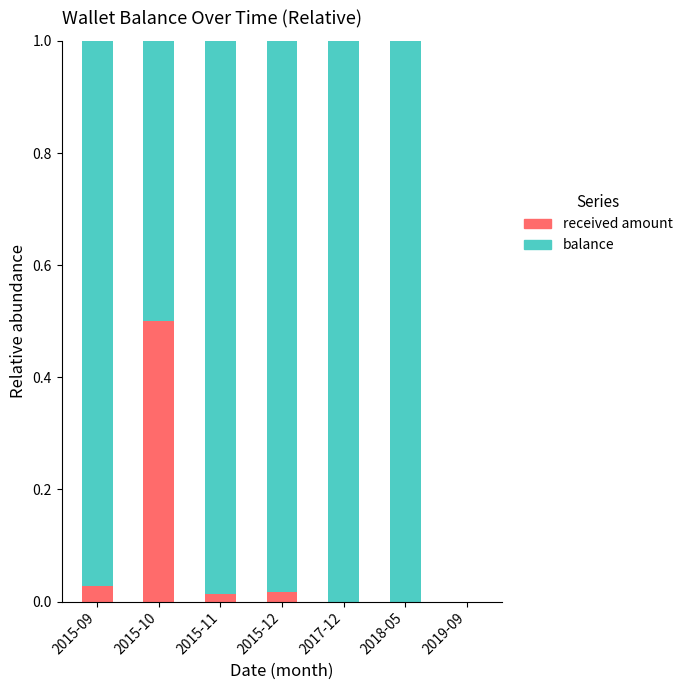

The received amount series shows 0.5 at 2015-10. True or false?

True